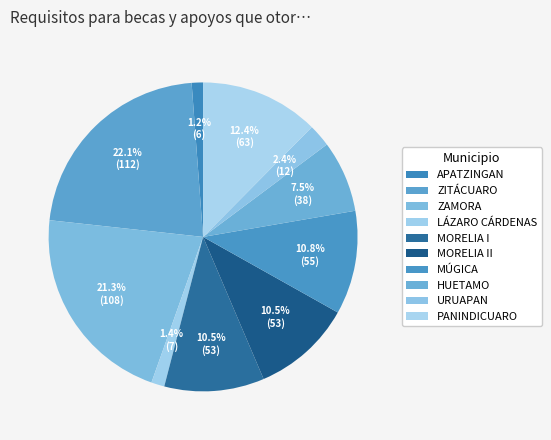

How many slices are in this pie chart?

10